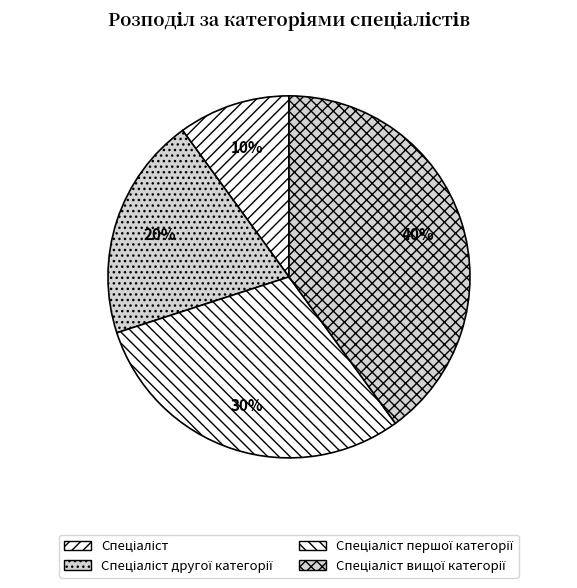

To the nearest percent, what percentage of the pie is Спеціаліст другої категорії?

20%